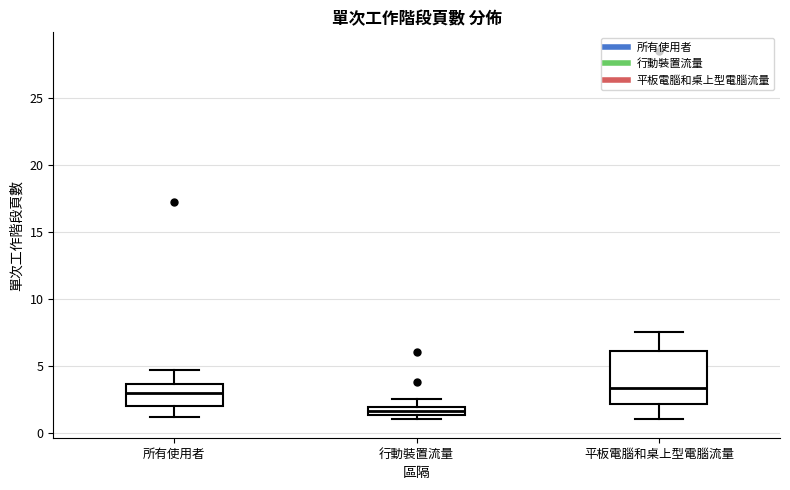

Where does the upper whisker of the box for 平板電腦和桌上型電腦流量 end on the y-axis? The values are not printed on the chart, so give them approximately, as read against the axis.

7.5